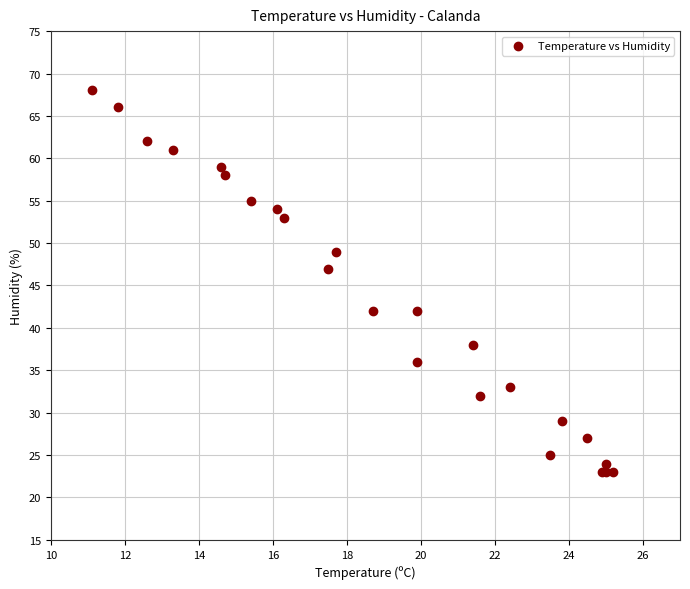

What Y value in the scatter plot is closest to 45?

47